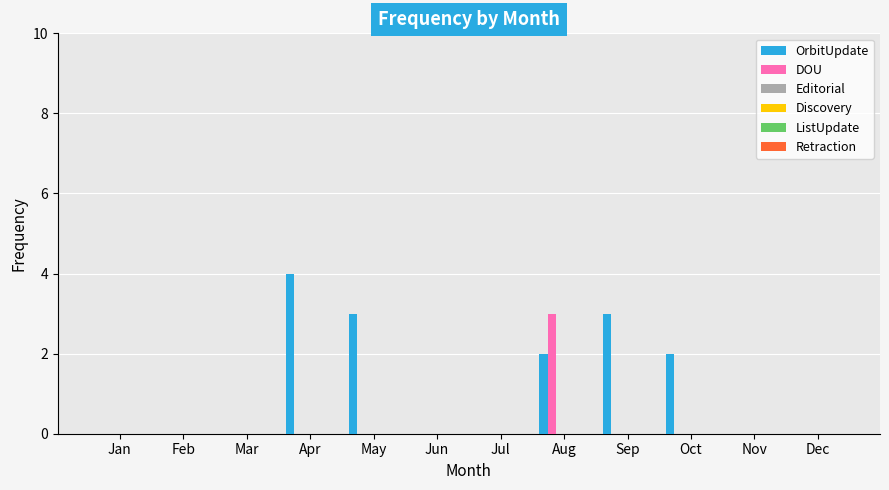

What is the maximum value shown in the chart?

4